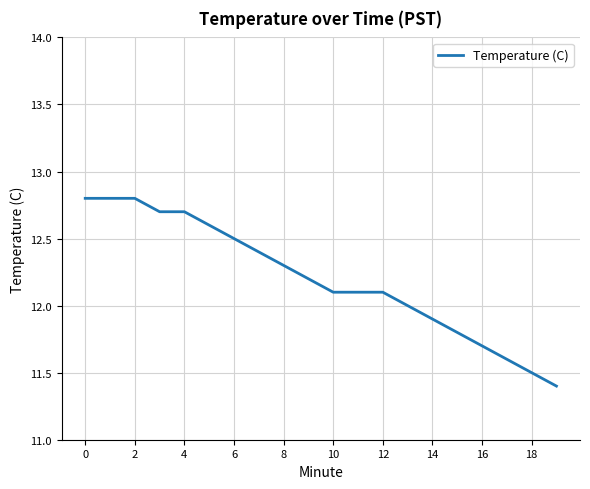

Reading left to right, what are all the values shown in this chart?

12.8	12.8	12.8	12.7	12.7	12.6	12.5	12.4	12.3	12.2	12.1	12.1	12.1	12.0	11.9	11.8	11.7	11.6	11.5	11.4